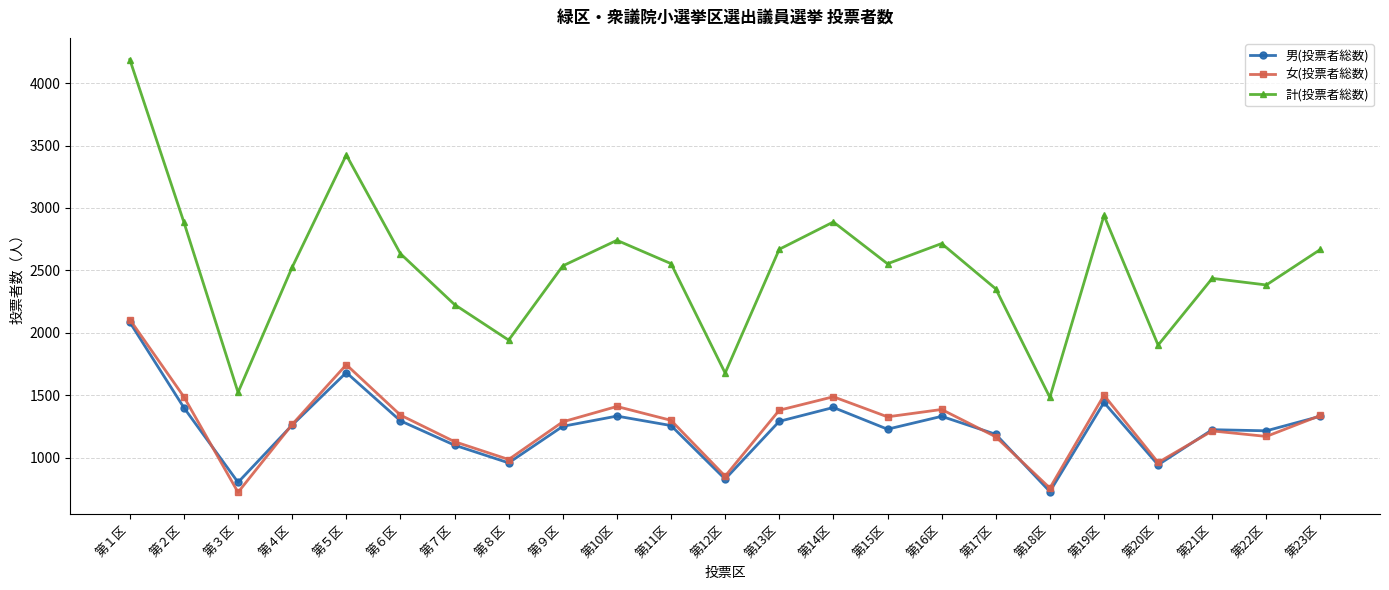

What position from the right is 第10区?

14